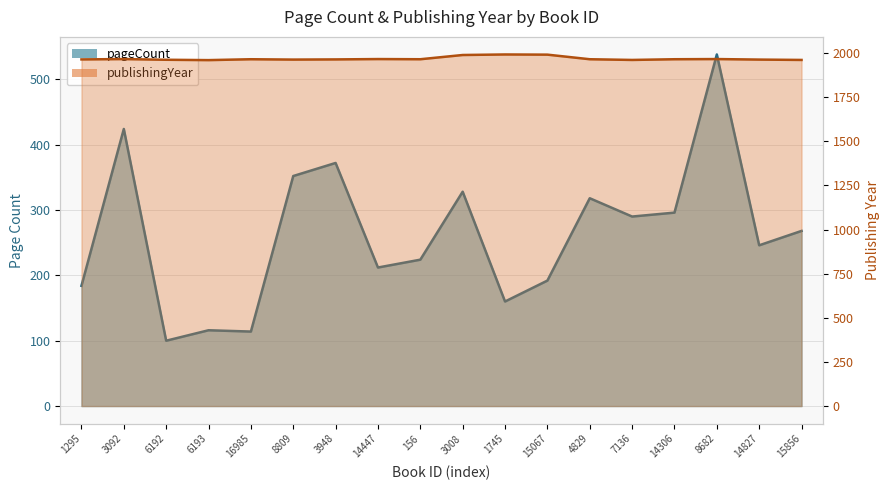

What is the minimum value shown in the chart?

100